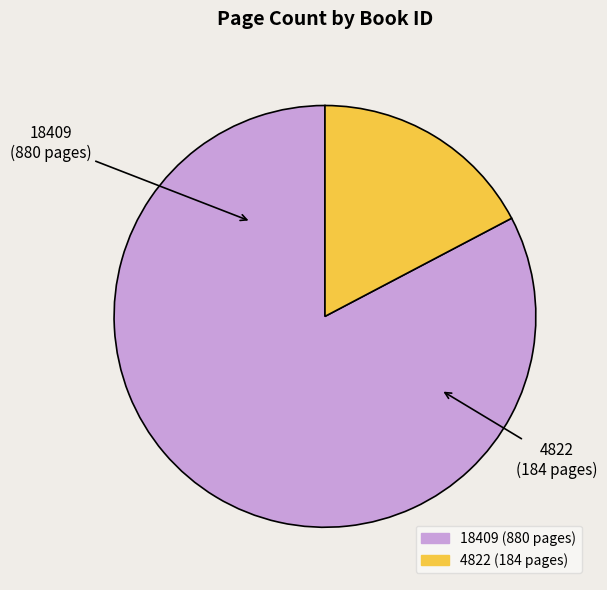

What is the ratio of the value at 18409 to the value at 4822?

4.8